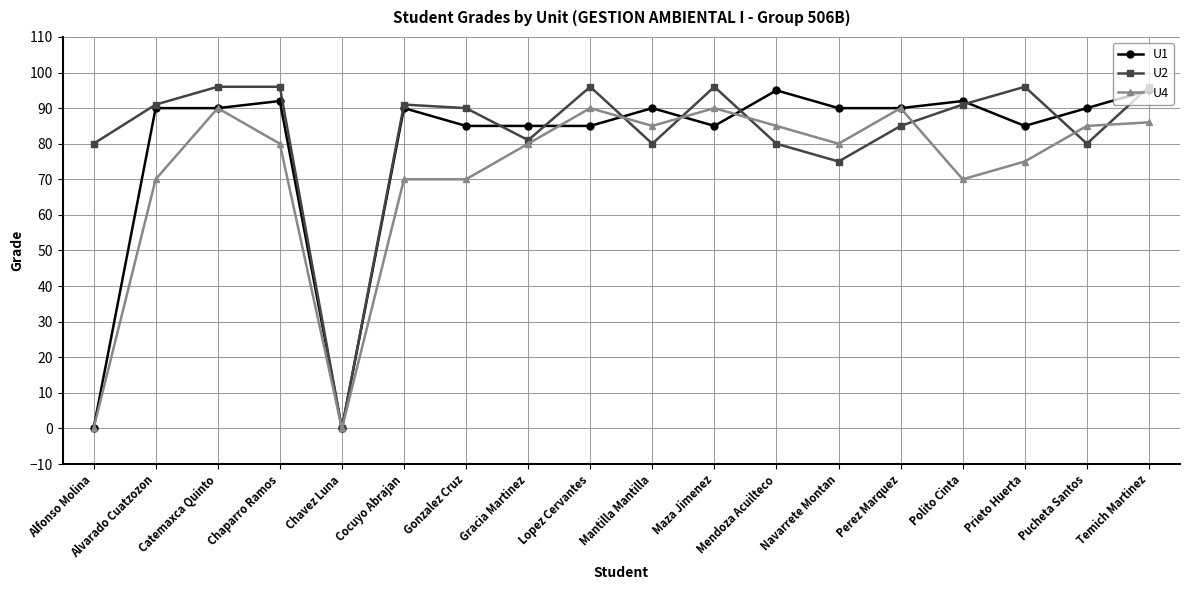

Reading left to right, list all the values displayed in this chart.

U1: 0	90	90	92	0	90	85	85	85	90	85	95	90	90	92	85	90	95
U2: 80	91	96	96	0	91	90	81	96	80	96	80	75	85	91	96	80	96
U4: 0	70	90	80	0	70	70	80	90	85	90	85	80	90	70	75	85	86